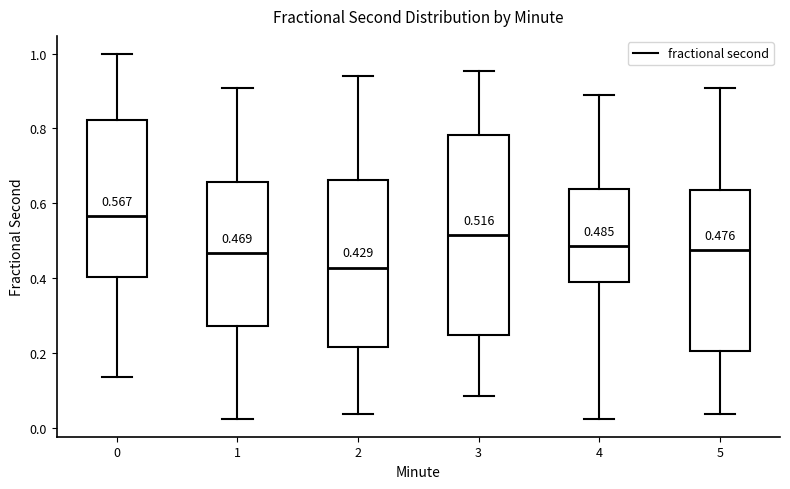

Which box is the tallest, from its lower edge to its upper edge?

3